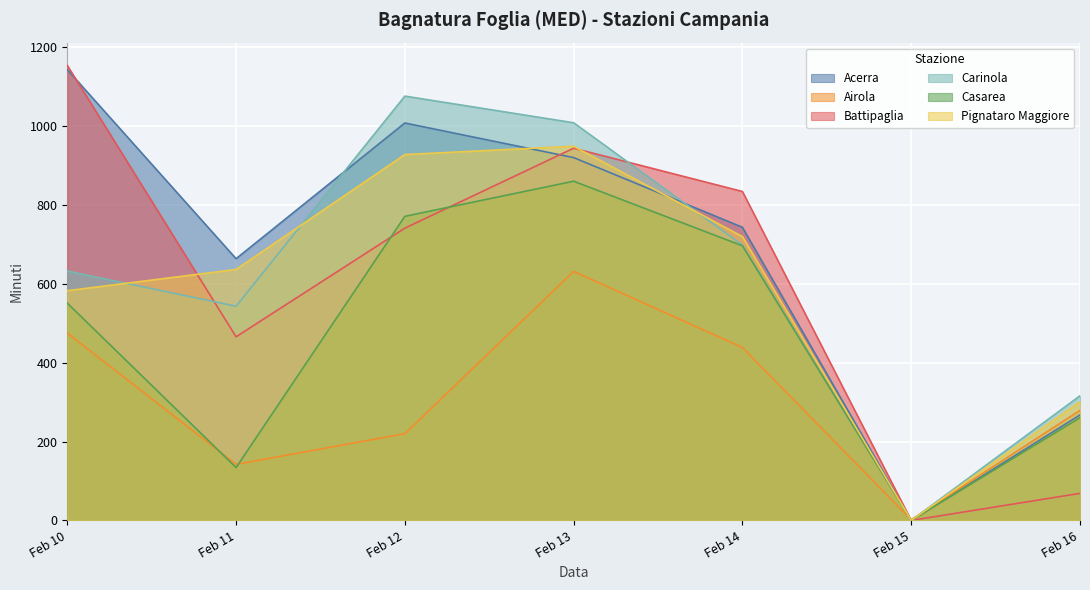

What are all the series names shown in the legend?

Acerra, Airola, Battipaglia, Carinola, Casarea, Pignataro Maggiore